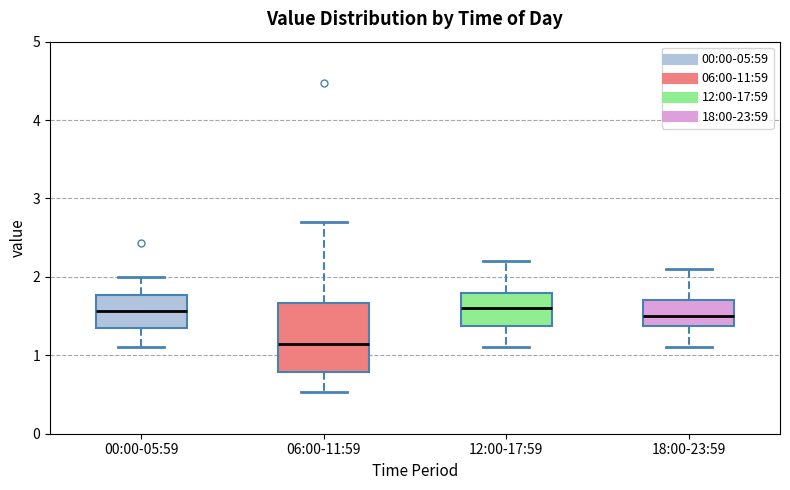

Reading left to right, transcribe this box plot: for each box, give where its median line is, the range the box spans, and where its two whiskers end, as read against the y-axis. The values are not printed on the chart, so give them approximately, as read against the axis.

00:00-05:59: median 1.6, box 1.4 to 1.8, whiskers 1.1 to 2.0
06:00-11:59: median 1.2, box 0.8 to 1.7, whiskers 0.5 to 2.7
12:00-17:59: median 1.6, box 1.4 to 1.8, whiskers 1.1 to 2.2
18:00-23:59: median 1.5, box 1.4 to 1.7, whiskers 1.1 to 2.1